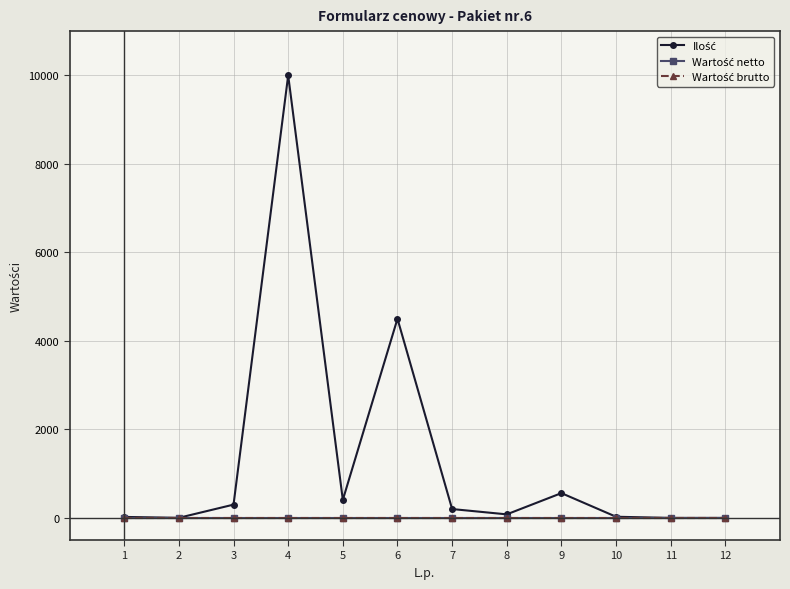

What is the total value across all series at 3?

300